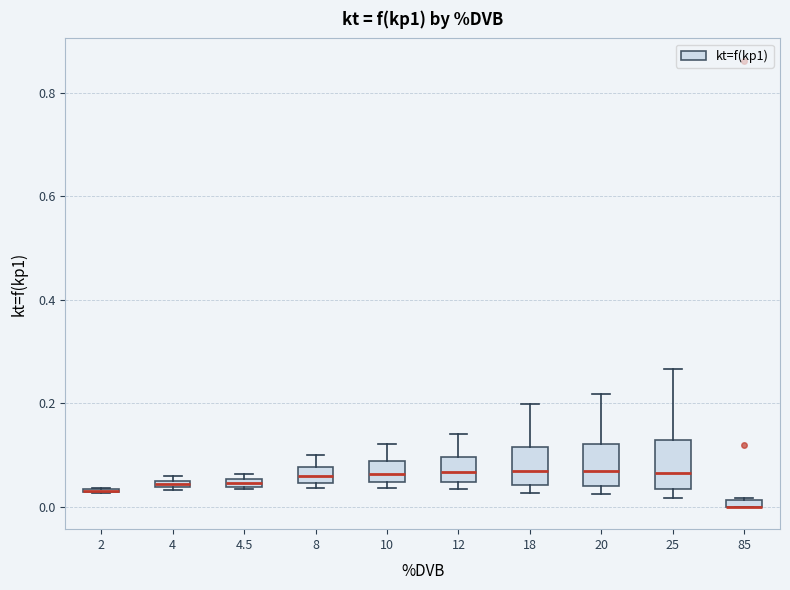

Where is the upper edge of the box at x = 18 on the y-axis? The values are not printed on the chart, so give them approximately, as read against the axis.

0.12